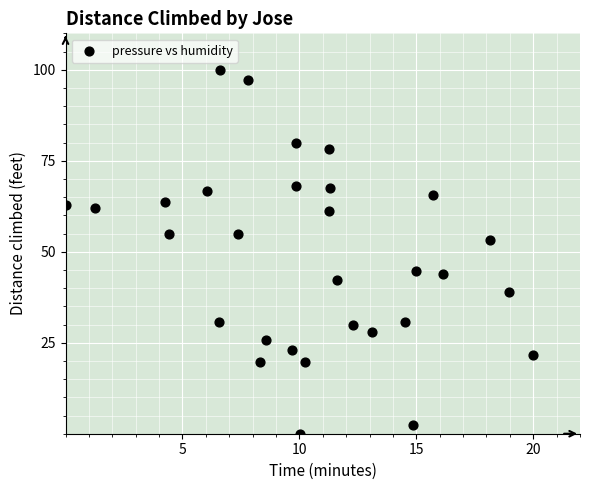

What Y value in the scatter plot is closest to 50?

53.3